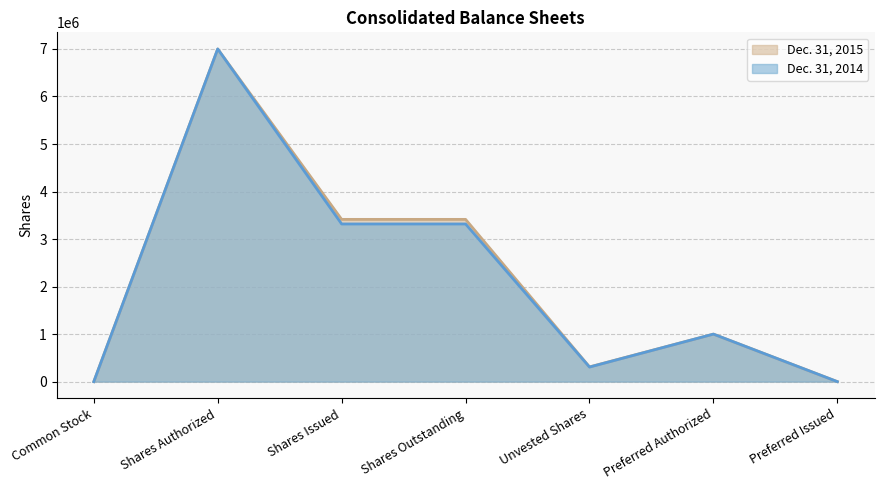

True or false: Dec. 31, 2015 line has a value of 12323994 at Shares Authorized.

False